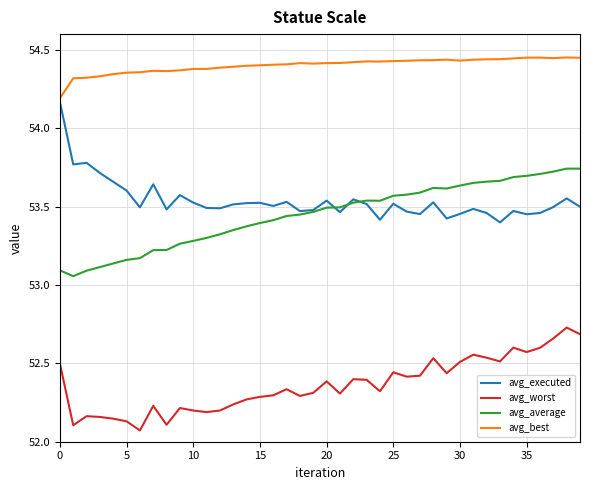

Which series has the largest total across all categories?

avg_best